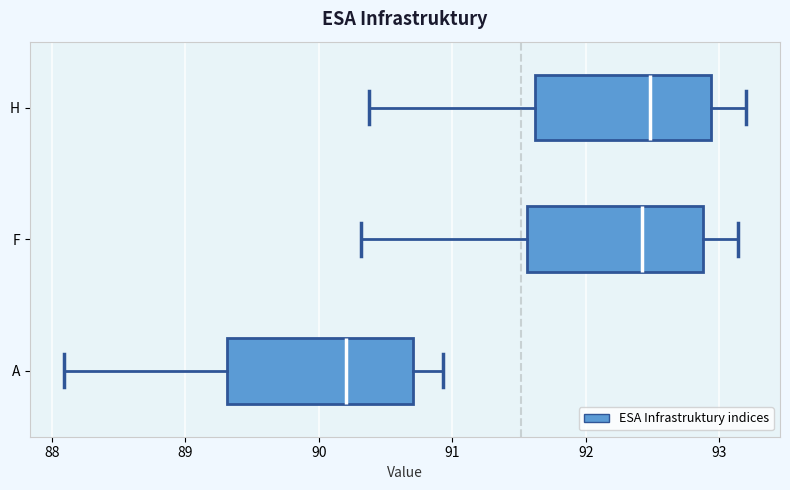

Reading bottom to top, transcribe this box plot: for each box, give where its median line is, the range the box spans, and where its two whiskers end, as read against the x-axis. The values are not printed on the chart, so give them approximately, as read against the axis.

A: median 90.2, box 89.3 to 90.7, whiskers 88.1 to 90.9
F: median 92.4, box 91.6 to 92.9, whiskers 90.3 to 93.1
H: median 92.5, box 91.6 to 92.9, whiskers 90.4 to 93.2